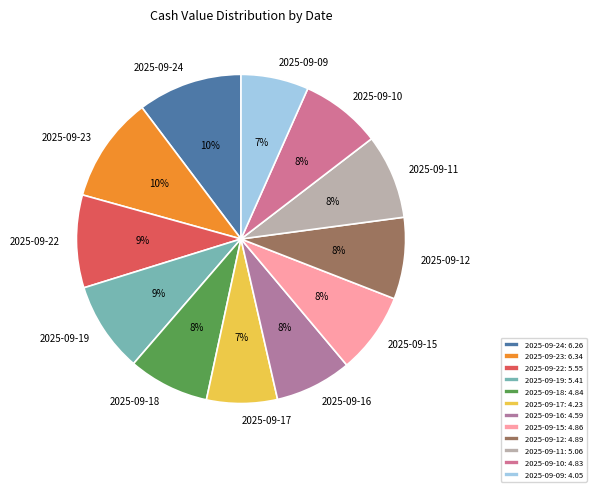

True or false: 2025-09-11 accounts for 19% of the total.

False